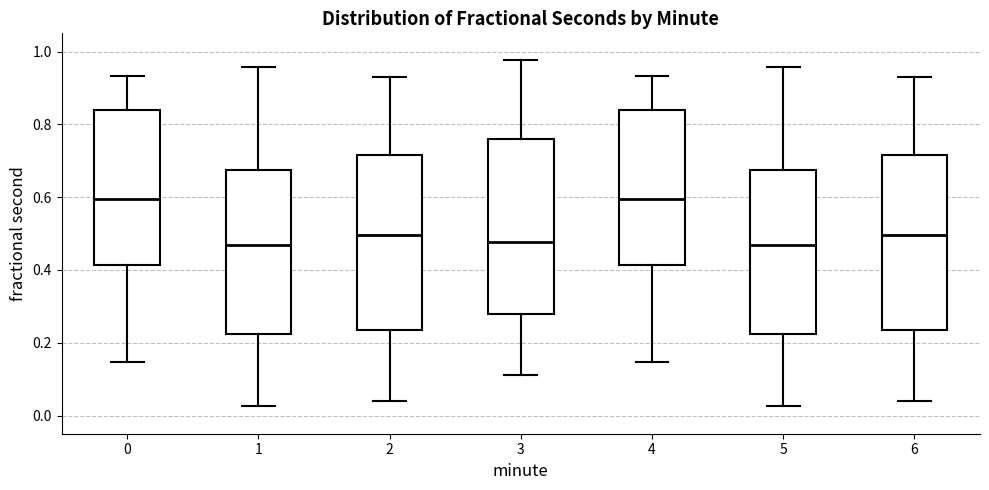

Reading left to right, read every box against the y-axis: the position of its median line, the range the box covers, and the ends of its whiskers. The values are not printed on the chart, so give them approximately, as read against the axis.

0: median 0.60, box 0.42 to 0.84, whiskers 0.14 to 0.94
1: median 0.46, box 0.22 to 0.68, whiskers 0.02 to 0.96
2: median 0.50, box 0.24 to 0.72, whiskers 0.04 to 0.92
3: median 0.48, box 0.28 to 0.76, whiskers 0.12 to 0.98
4: median 0.60, box 0.42 to 0.84, whiskers 0.14 to 0.94
5: median 0.46, box 0.22 to 0.68, whiskers 0.02 to 0.96
6: median 0.50, box 0.24 to 0.72, whiskers 0.04 to 0.92